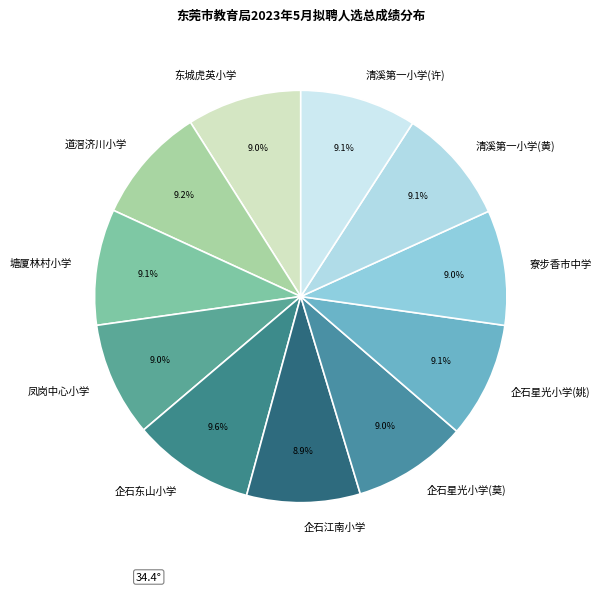

What is the ratio of the value at 企石东山小学 to the value at 清溪第一小学(黄)?

1.1